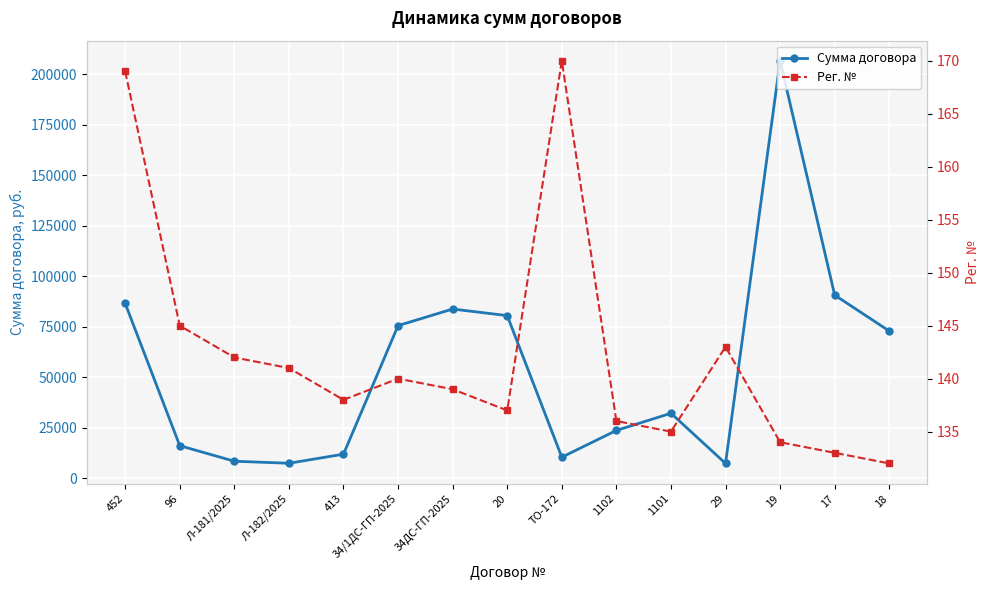

What is the value of the Сумма договора point at the 6th from the left?

75639.1